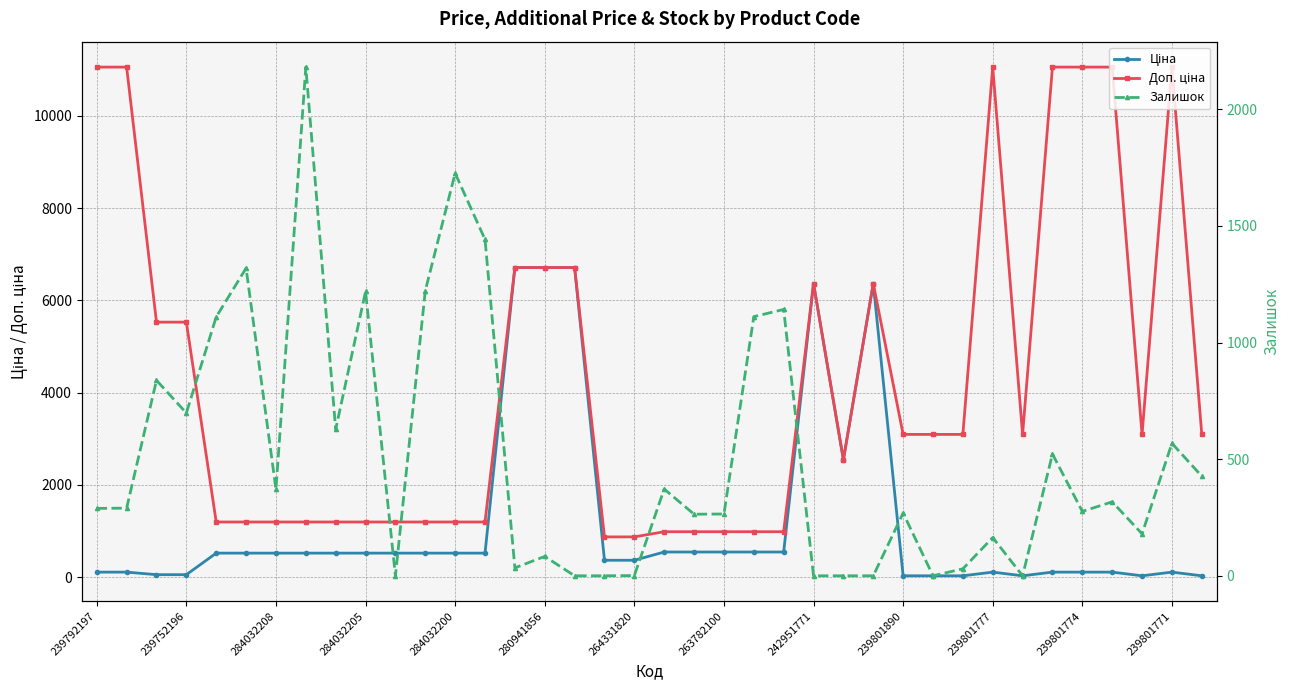

Between 34 and 24, which is larger?

24